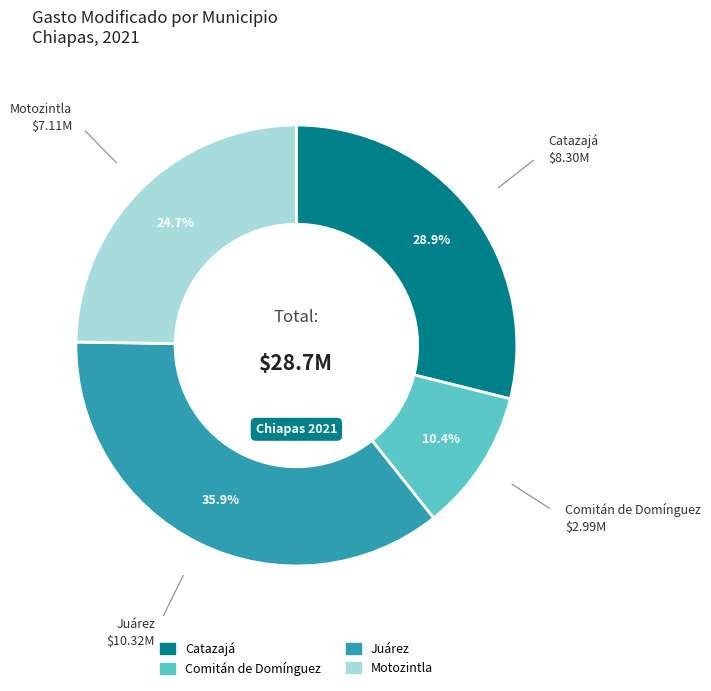

Does any single category account for the majority?

No